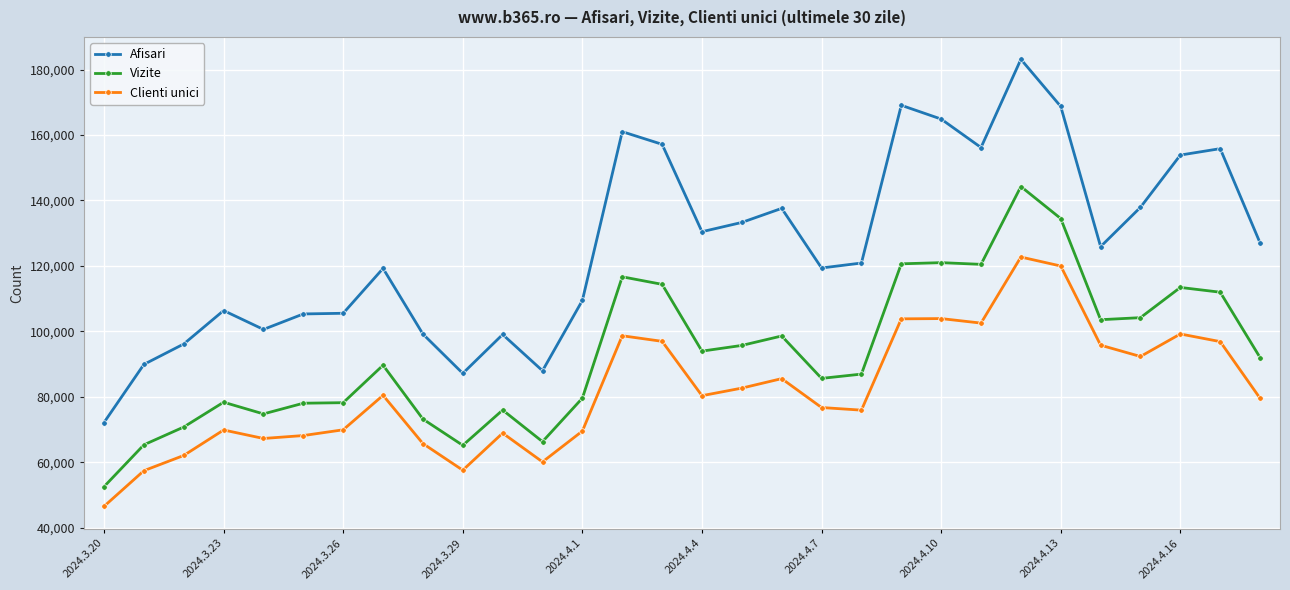

True or false: Vizite and Afisari cross at least once.

False